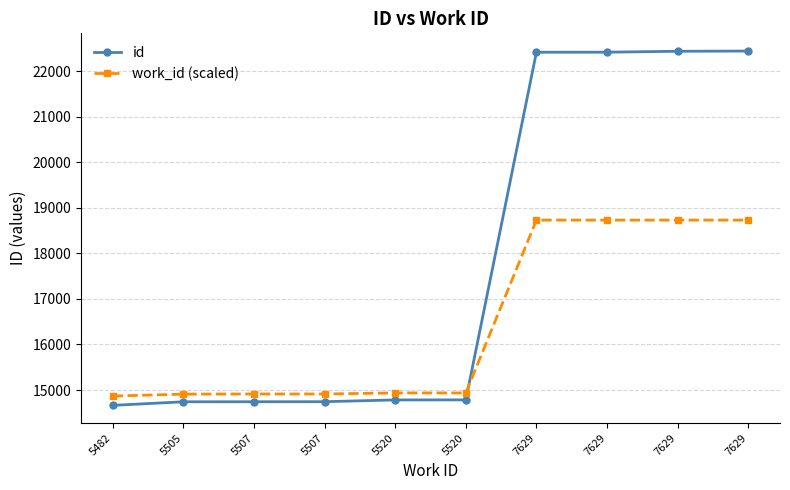

What is the average value of the id series?

17818.2